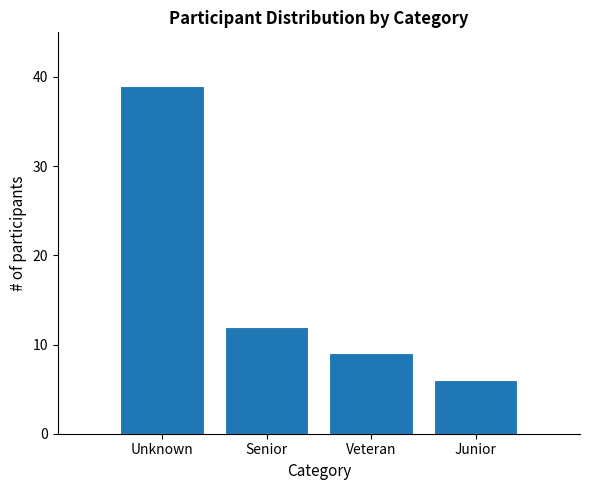

Reading left to right, list all the values displayed in this chart.

39	12	9	6